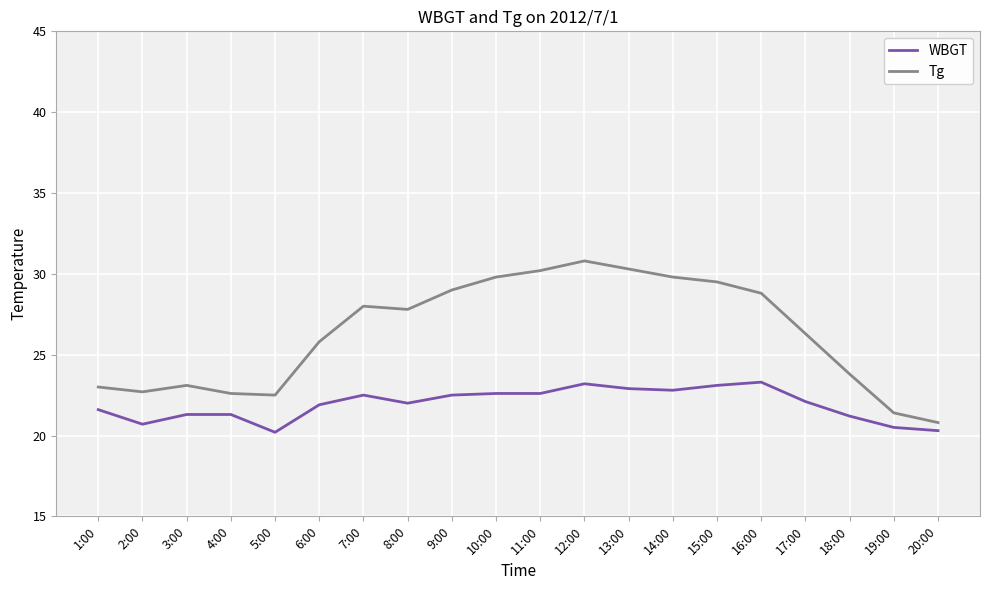

What is the minimum value for Tg?

20.8